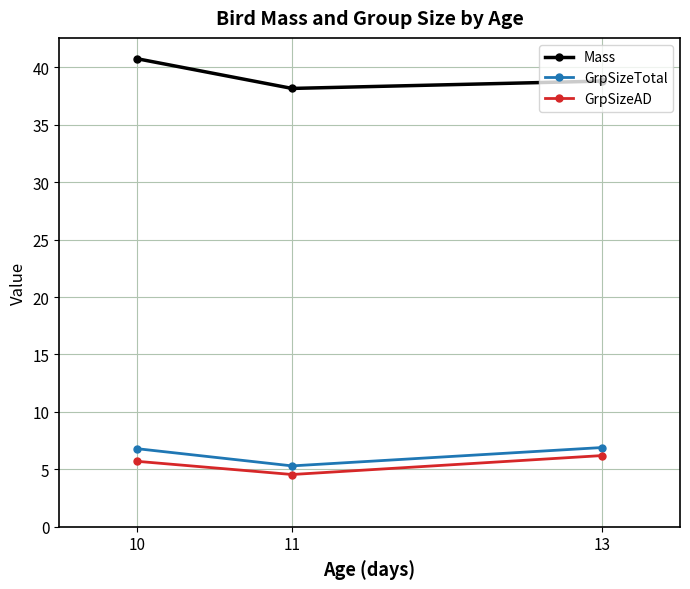

What is the value of the GrpSizeTotal point at the 1st from the left?

6.8